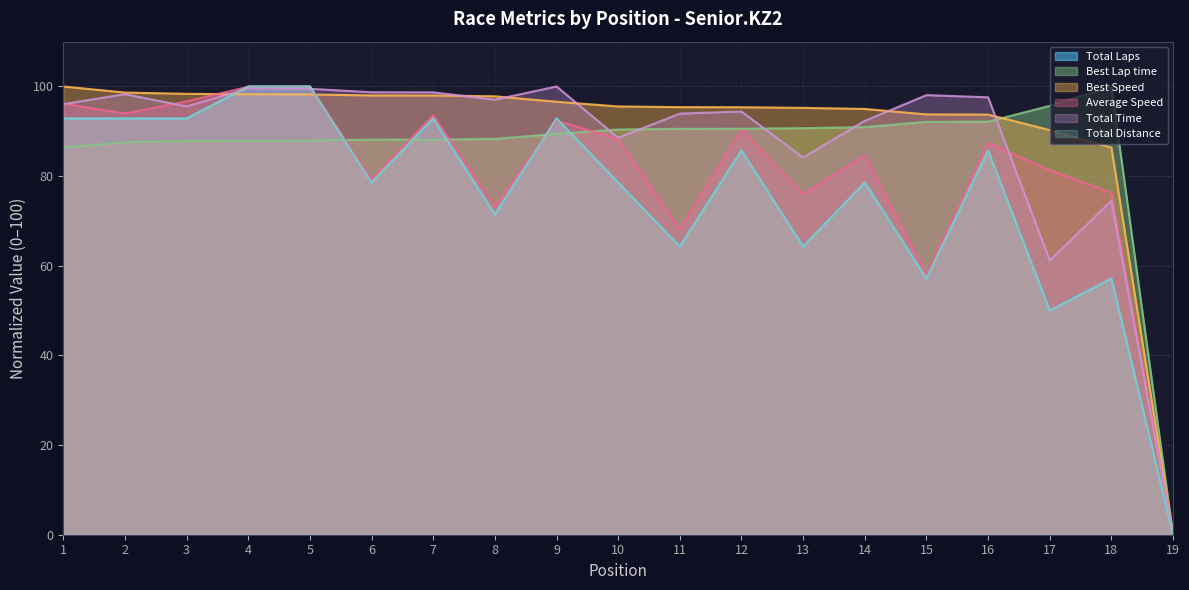

The Total Laps series shows 78.6 at 10. True or false?

True